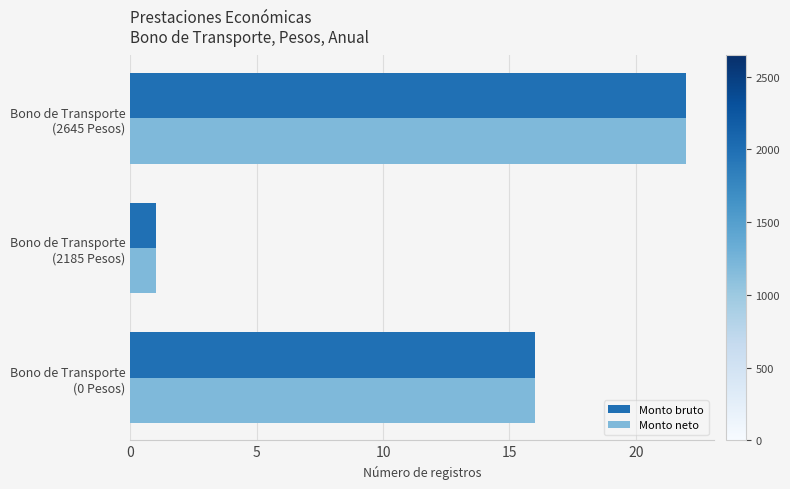

What is the maximum value shown in the chart?

22